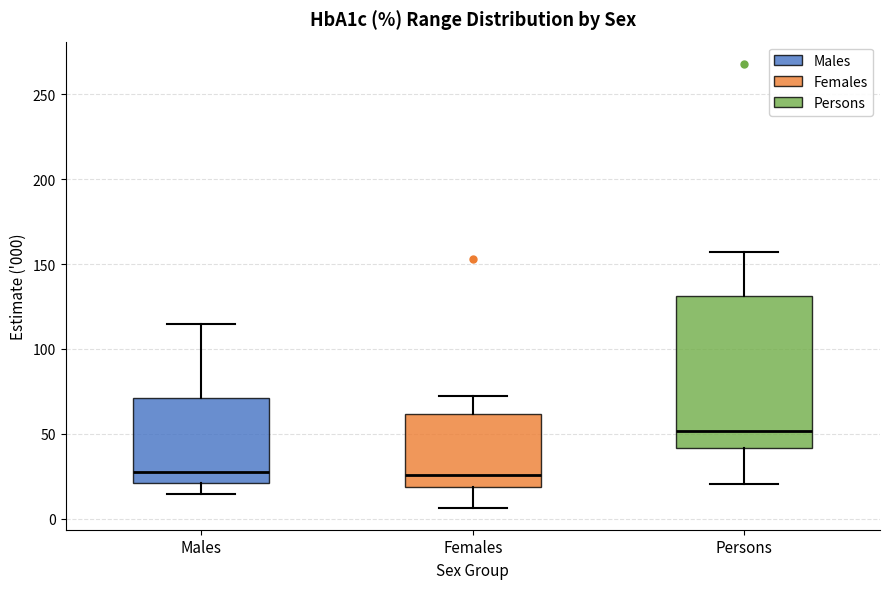

Reading left to right, transcribe this box plot: for each box, give where its median line is, the range the box spans, and where its two whiskers end, as read against the y-axis. The values are not printed on the chart, so give them approximately, as read against the axis.

Males: median 25, box 20 to 70, whiskers 15 to 115
Females: median 25, box 20 to 60, whiskers 5 to 70
Persons: median 50, box 40 to 130, whiskers 20 to 155